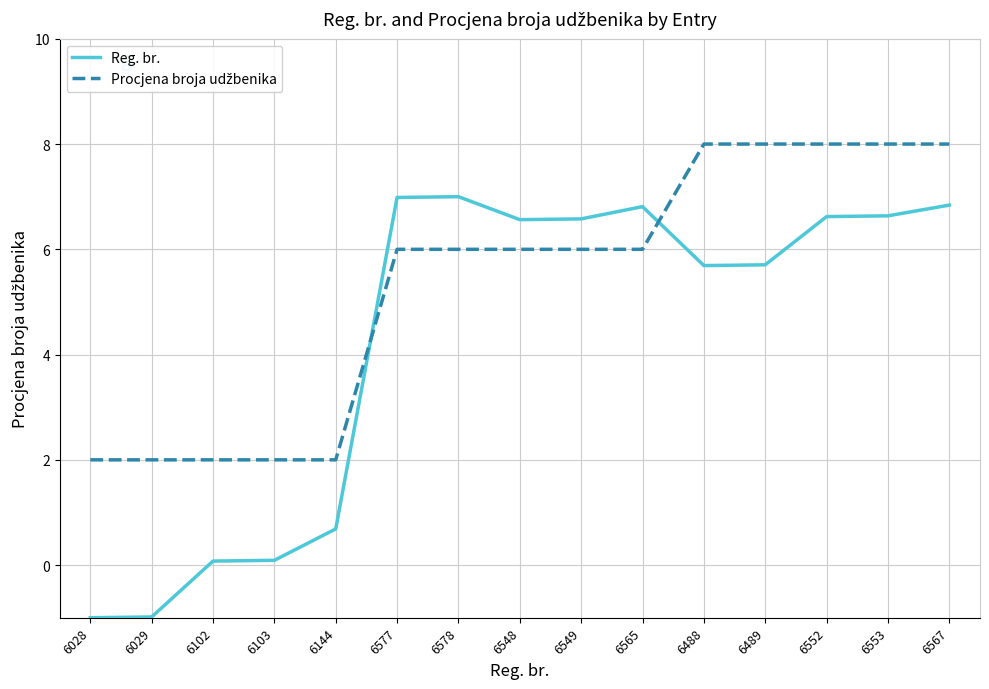

Where is Reg. br. nearest to the value 3?

6144